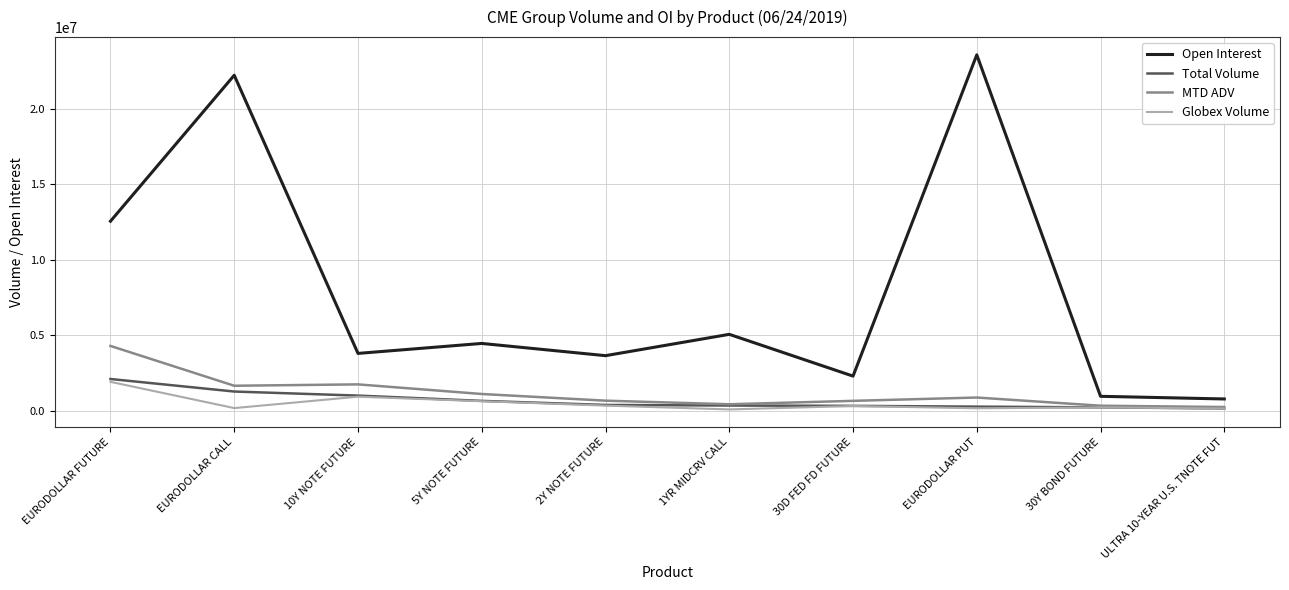

What is the sum of the Open Interest values at 30Y BOND FUTURE and 5Y NOTE FUTURE?

5382335.0